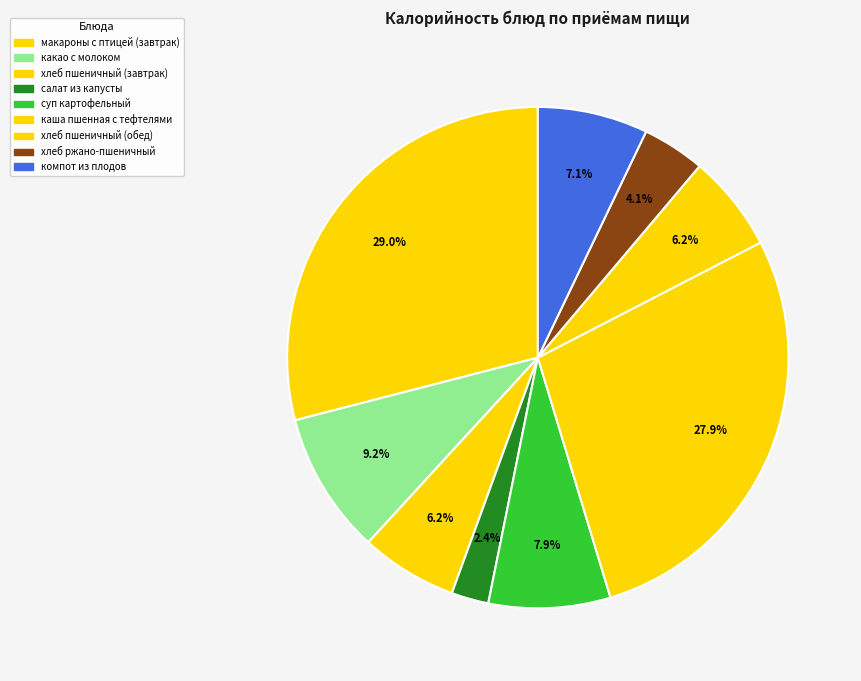

How many segments does this pie chart have?

9